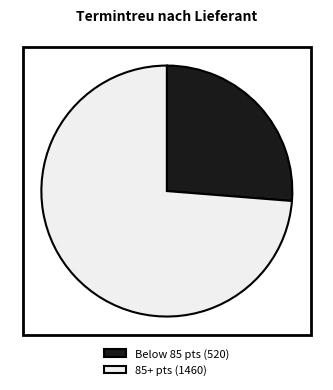

Count the number of slices in the pie.

2